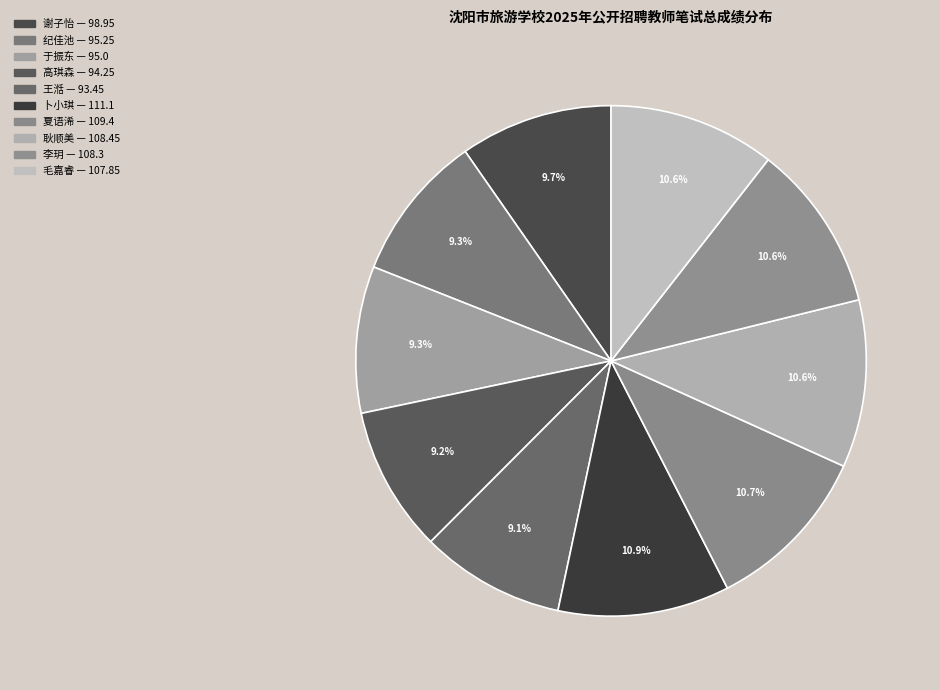

Which slice is the smallest?

王湉